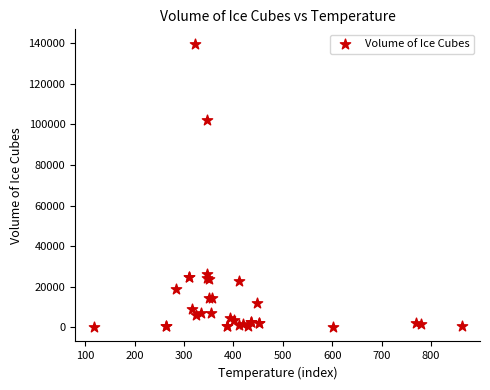

What Y value in the scatter plot is closest to 69967?

102433